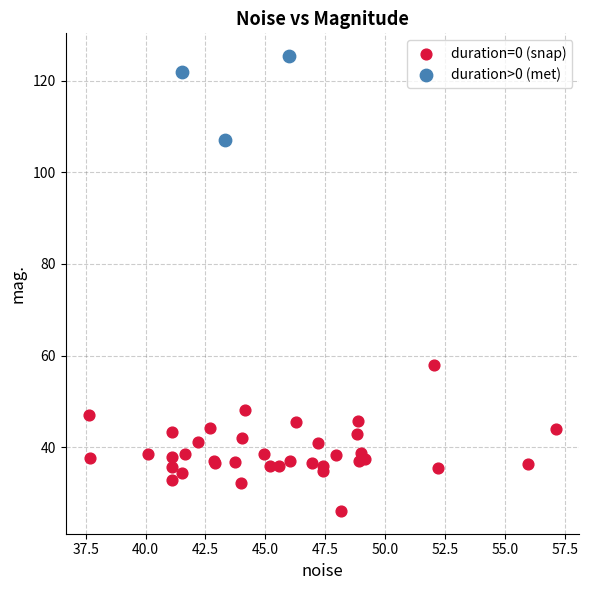

Which series contains the highest Y value?

duration>0 (met)